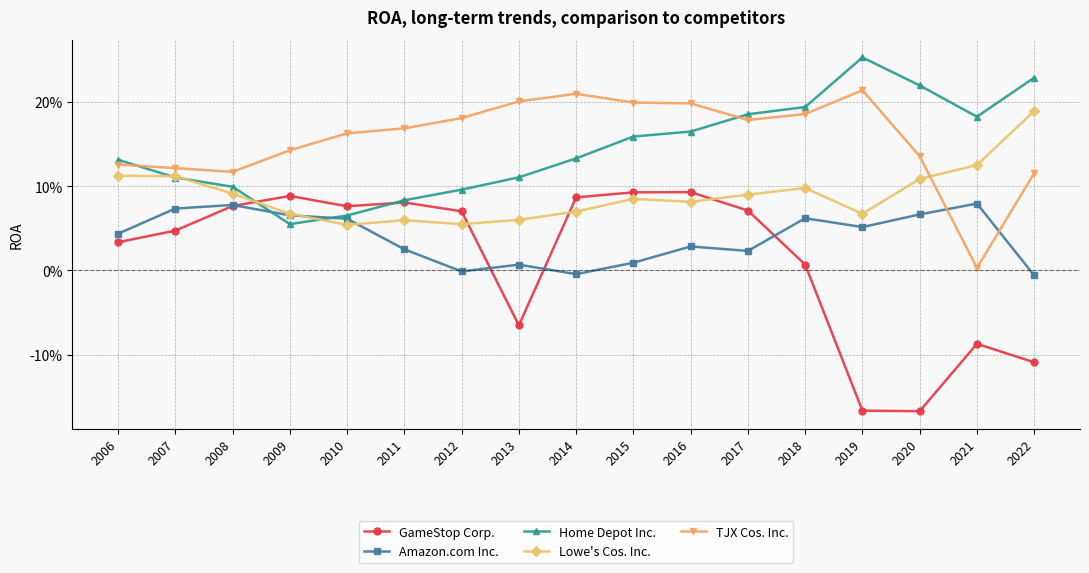

Is the value of TJX Cos. Inc. at 2021 greater than the value of Home Depot Inc. at 2015?

No